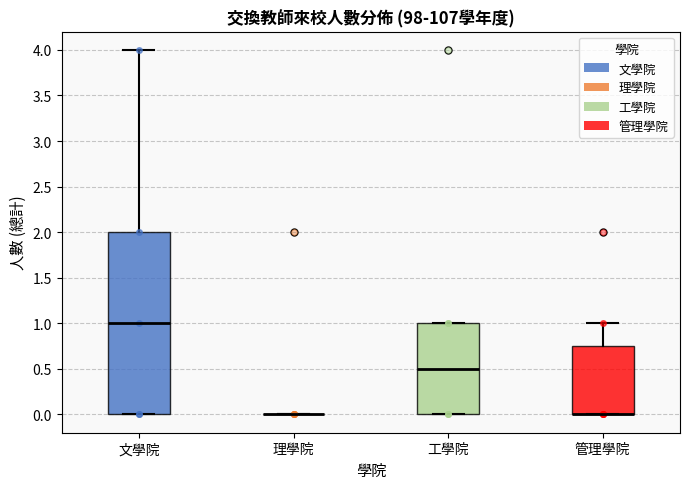

Reading left to right, read every box against the y-axis: the position of its median line, the range the box covers, and the ends of its whiskers. The values are not printed on the chart, so give them approximately, as read against the axis.

文學院: median 1.00, box 0.00 to 2.00, whiskers 0.00 to 4.00
理學院: box collapsed to a line at 0.00, whiskers 0.00 to 0.00
工學院: median 0.50, box 0.00 to 1.00, whiskers 0.00 to 1.00
管理學院: median 0.00 (drawn on the box's lower edge), box 0.00 to 0.75, whiskers 0.00 to 1.00